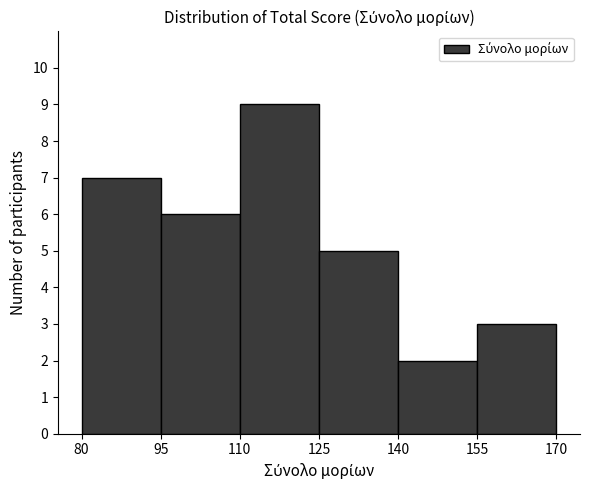

Reading left to right, transcribe this chart: for each bar, give the range it covers on the x-axis and its height. The values are not printed on the chart, so give them approximately, as read against the axis.

80 to 95: 7
95 to 110: 6
110 to 125: 9
125 to 140: 5
140 to 155: 2
155 to 170: 3